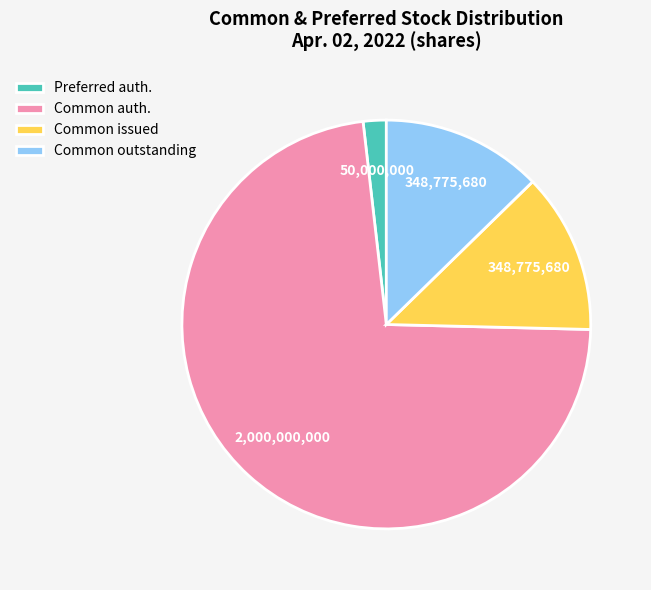

The Common auth. slice represents 59% of the pie. True or false?

False